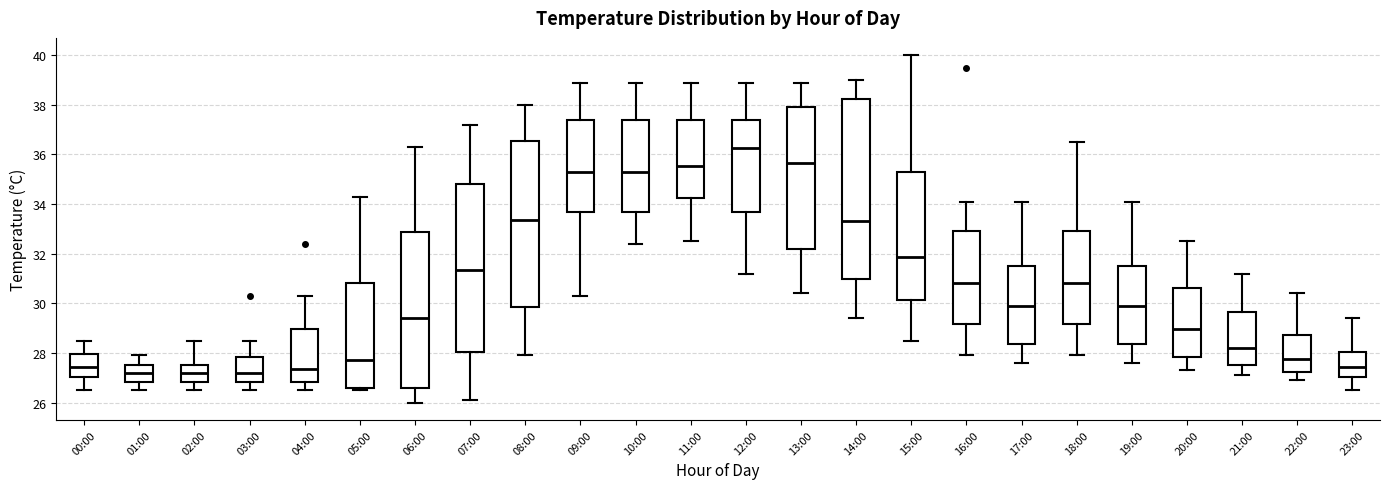

Reading left to right, read every box against the y-axis: the position of its median line, the range the box covers, and the ends of its whiskers. The values are not printed on the chart, so give them approximately, as read against the axis.

00:00: median 27.4, box 27.0 to 28.0, whiskers 26.6 to 28.6
01:00: median 27.2, box 26.8 to 27.6, whiskers 26.6 to 28.0
02:00: median 27.2, box 26.8 to 27.6, whiskers 26.6 to 28.6
03:00: median 27.2, box 26.8 to 27.8, whiskers 26.6 to 28.6
04:00: median 27.4, box 26.8 to 29.0, whiskers 26.6 to 30.4
05:00: median 27.8, box 26.6 to 30.8, whiskers 26.6 (just below the box's lower edge) to 34.4
06:00: median 29.4, box 26.6 to 32.8, whiskers 26.0 to 36.4
07:00: median 31.4, box 28.0 to 34.8, whiskers 26.2 to 37.2
08:00: median 33.4, box 29.8 to 36.6, whiskers 28.0 to 38.0
09:00: median 35.4, box 33.6 to 37.4, whiskers 30.4 to 39.0
10:00: median 35.4, box 33.8 to 37.4, whiskers 32.4 to 39.0
11:00: median 35.6, box 34.2 to 37.4, whiskers 32.6 to 39.0
12:00: median 36.2, box 33.8 to 37.4, whiskers 31.2 to 39.0
13:00: median 35.6, box 32.2 to 38.0, whiskers 30.4 to 39.0
14:00: median 33.4, box 31.0 to 38.2, whiskers 29.4 to 39.0
15:00: median 31.8, box 30.2 to 35.4, whiskers 28.6 to 40.0
16:00: median 30.8, box 29.2 to 33.0, whiskers 28.0 to 34.2
17:00: median 30.0, box 28.4 to 31.6, whiskers 27.6 to 34.2
18:00: median 30.8, box 29.2 to 33.0, whiskers 28.0 to 36.6
19:00: median 30.0, box 28.4 to 31.6, whiskers 27.6 to 34.2
20:00: median 29.0, box 27.8 to 30.6, whiskers 27.4 to 32.6
21:00: median 28.2, box 27.6 to 29.6, whiskers 27.2 to 31.2
22:00: median 27.8, box 27.2 to 28.8, whiskers 27.0 to 30.4
23:00: median 27.4, box 27.0 to 28.0, whiskers 26.6 to 29.4